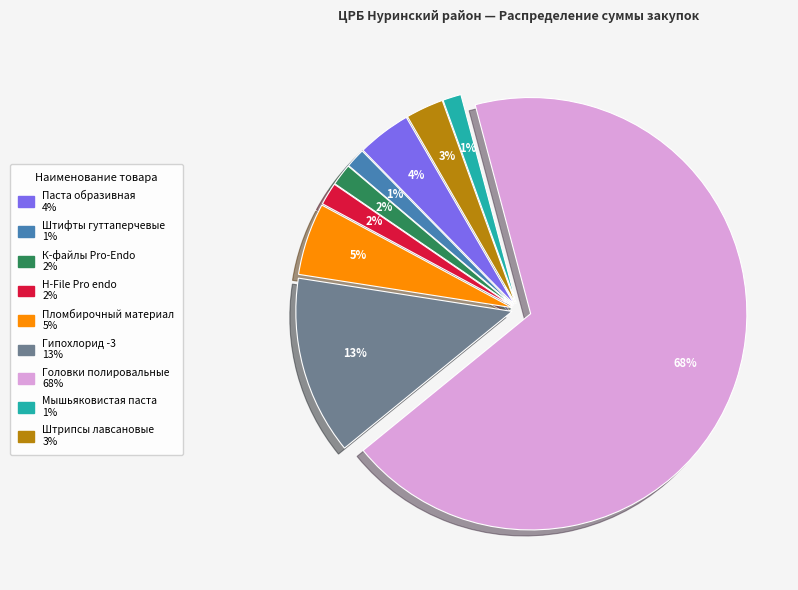

Does any single category account for the majority?

Yes